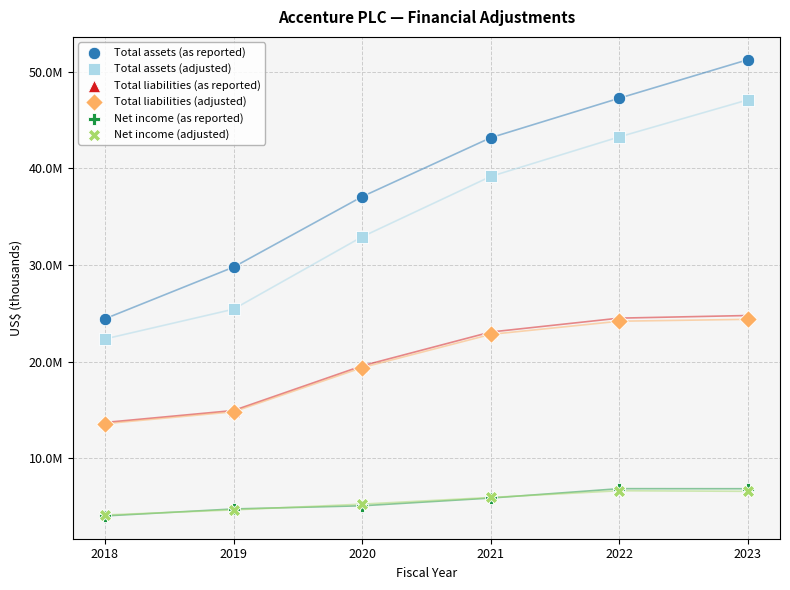

What are all the series names shown in the legend?

Total assets (as reported), Total assets (adjusted), Total liabilities (as reported), Total liabilities (adjusted), Net income (as reported), Net income (adjusted)